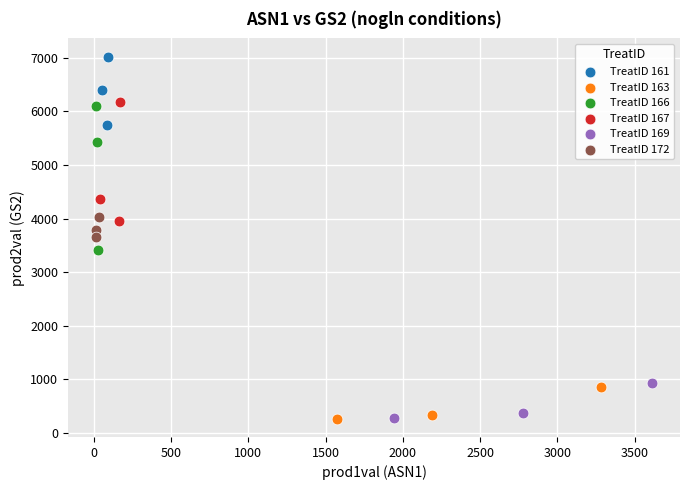

Which series reaches the maximum Y coordinate?

TreatID 161